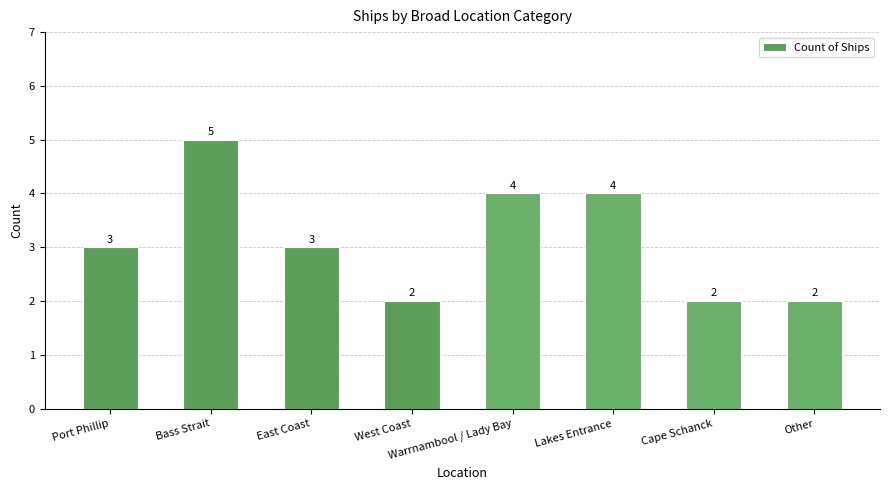

What position from the left is Warrnambool / Lady Bay?

5